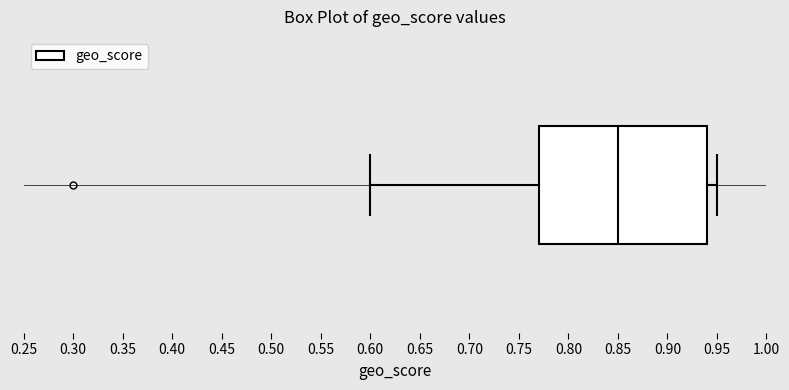

Transcribe this box plot: give where the median line is, the range the box spans, and where the two whiskers end, as read against the x-axis. The values are not printed on the chart, so give them approximately, as read against the axis.

median 0.85, box 0.77 to 0.94, whiskers 0.60 to 0.95